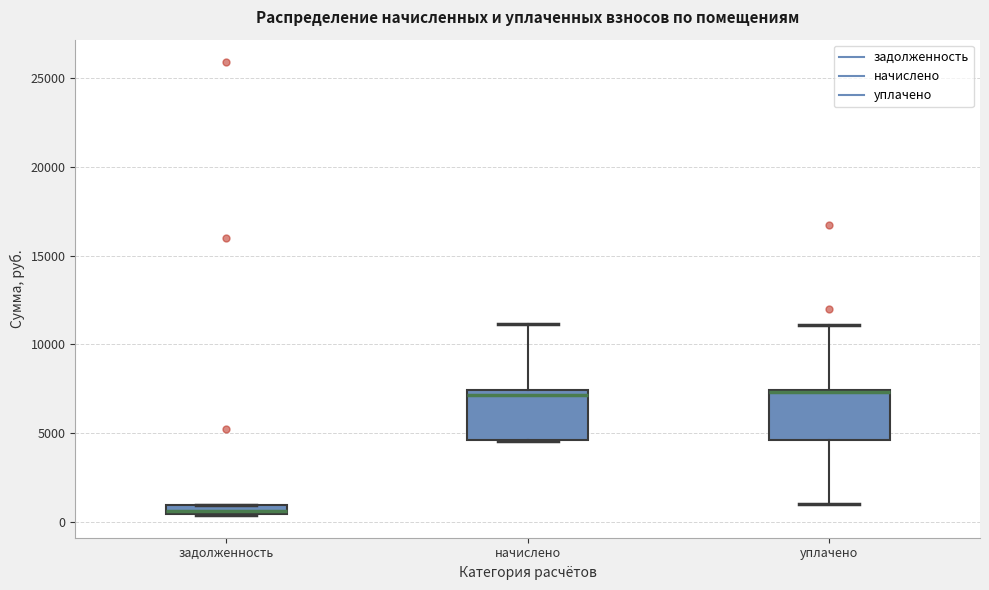

Where is the upper edge of the box for задолженность on the y-axis? The values are not printed on the chart, so give them approximately, as read against the axis.

1000